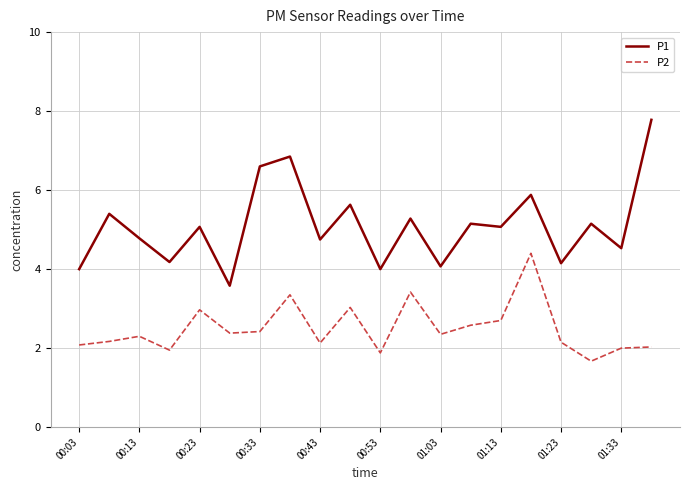

Rank the series by their average value, from lowest to highest.

P2, P1